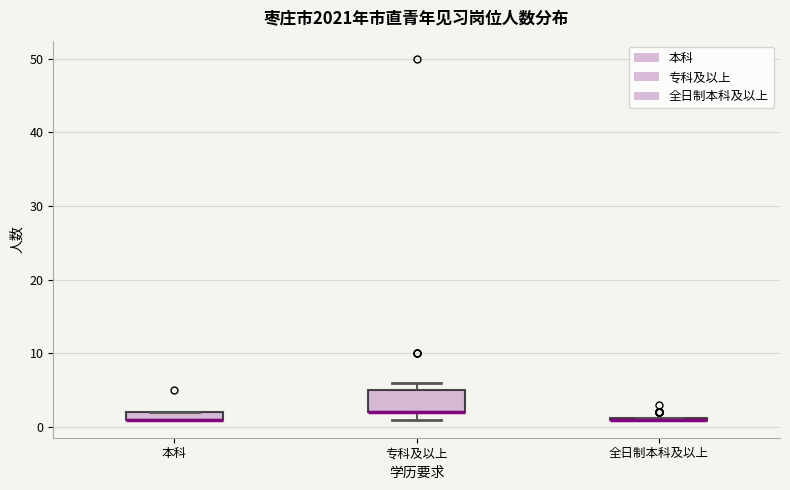

Which box is the tallest, from its lower edge to its upper edge?

专科及以上